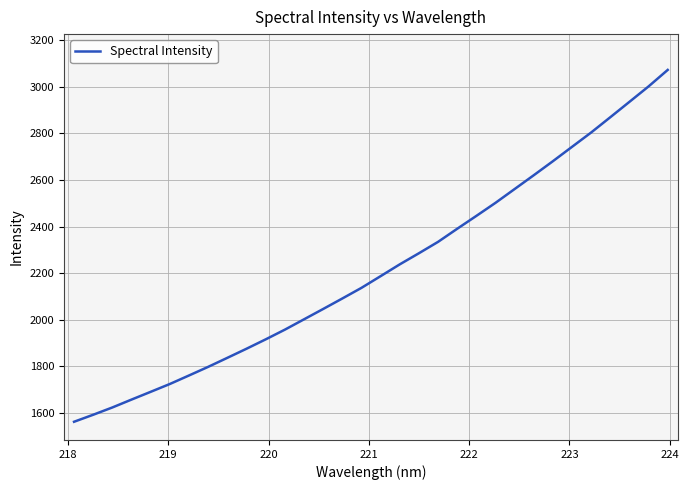

True or false: the data has more than 0 interior local peaks.

False